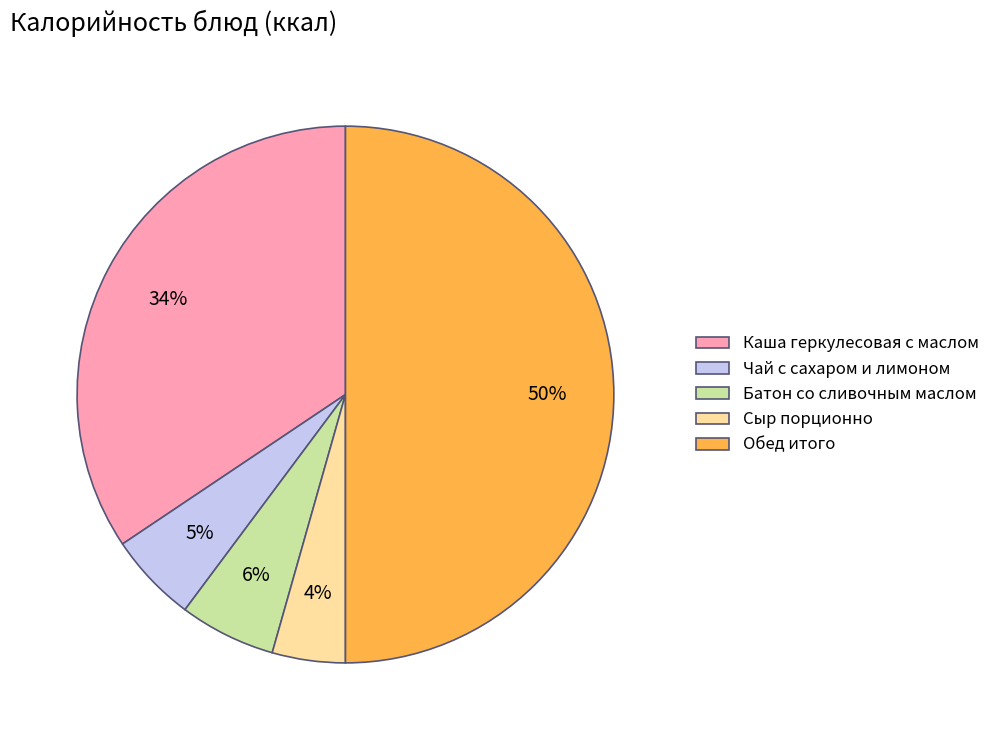

Do Сыр порционно and Чай с сахаром и лимоном together represent more than half of the pie?

No